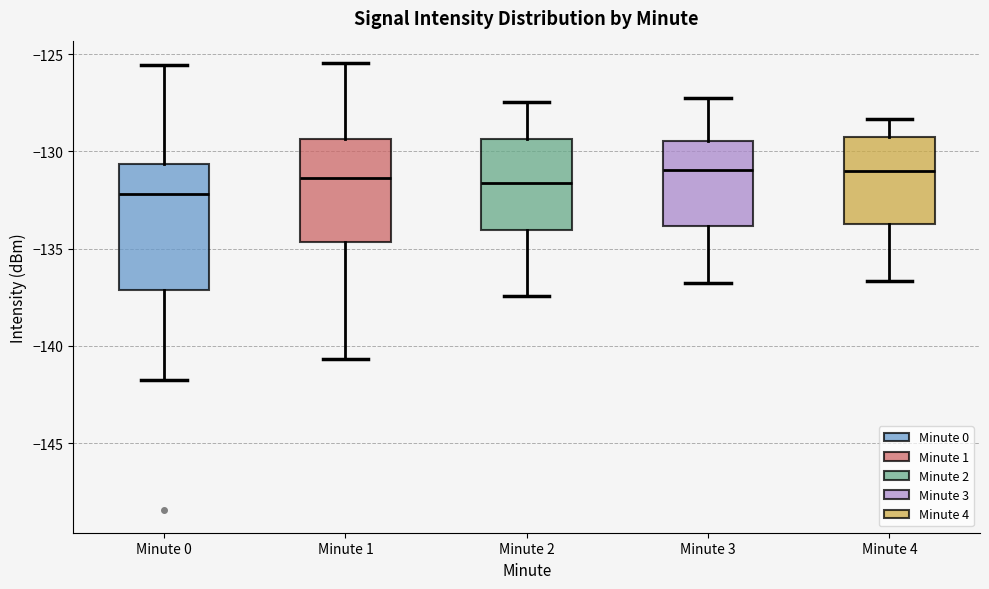

Reading left to right, transcribe this box plot: for each box, give where its median line is, the range the box spans, and where its two whiskers end, as read against the y-axis. The values are not printed on the chart, so give them approximately, as read against the axis.

Minute 0: median -132.0, box -137.0 to -130.5, whiskers -141.5 to -125.5
Minute 1: median -131.5, box -134.5 to -129.5, whiskers -140.5 to -125.5
Minute 2: median -131.5, box -134.0 to -129.5, whiskers -137.5 to -127.5
Minute 3: median -131.0, box -134.0 to -129.5, whiskers -137.0 to -127.0
Minute 4: median -131.0, box -133.5 to -129.5, whiskers -136.5 to -128.5